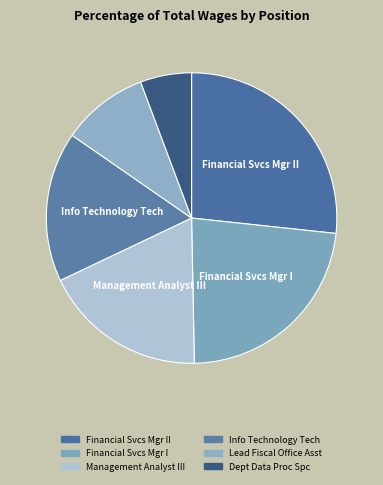

Rank the categories by value from lowest to highest.

Dept Data Proc Spc, Lead Fiscal Office Asst, Info Technology Tech, Management Analyst III, Financial Svcs Mgr I, Financial Svcs Mgr II